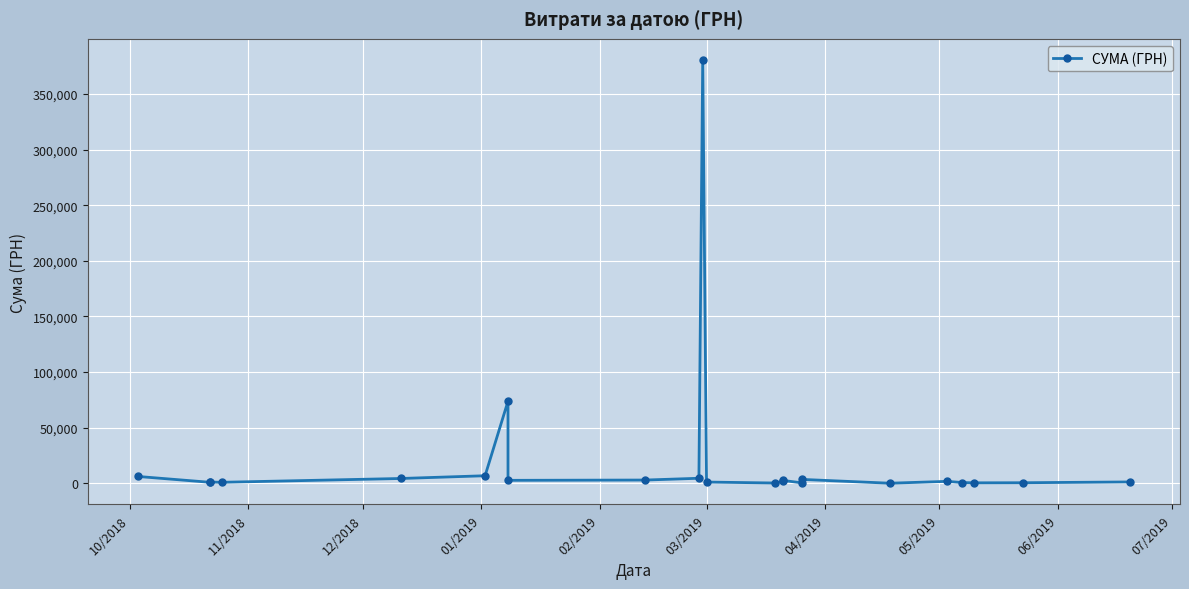

True or false: there are more than 0 points higher than both neighbors.

True